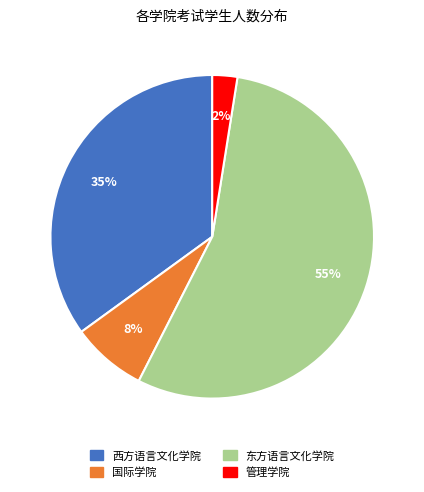

Do 国际学院 and 东方语言文化学院 together represent more than half of the pie?

Yes